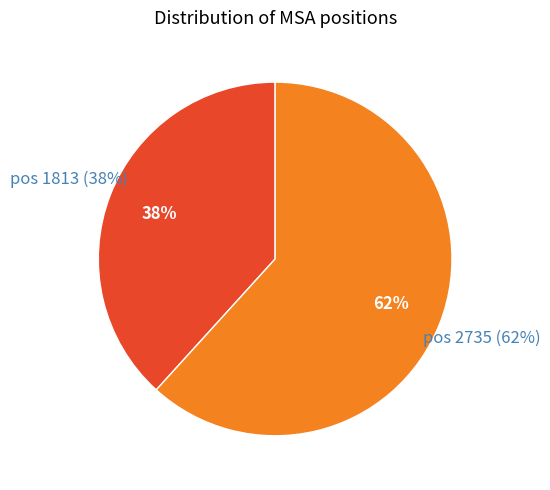

Which category accounts for the majority?

2735